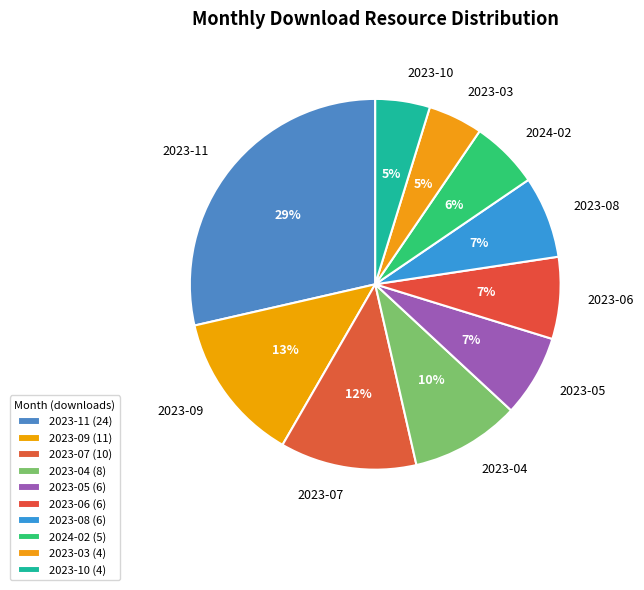

Is it true that 2023-05 is 7% of the pie?

True